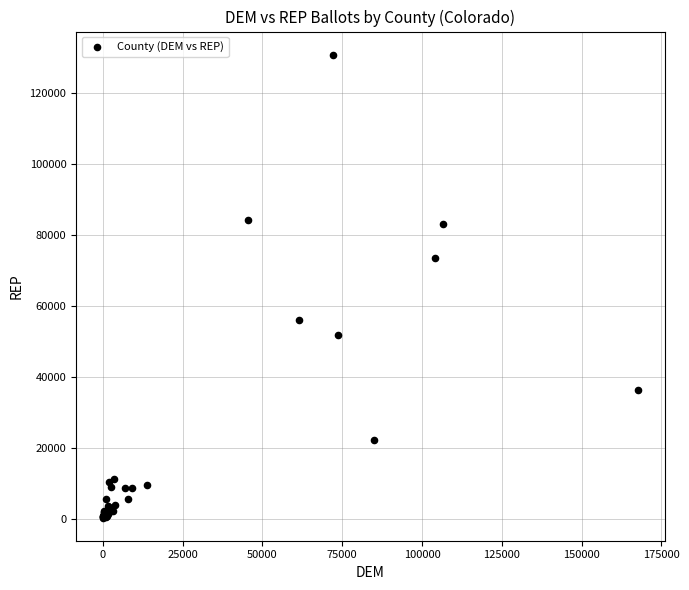

What Y value in the scatter plot is closest to 65530?

73514